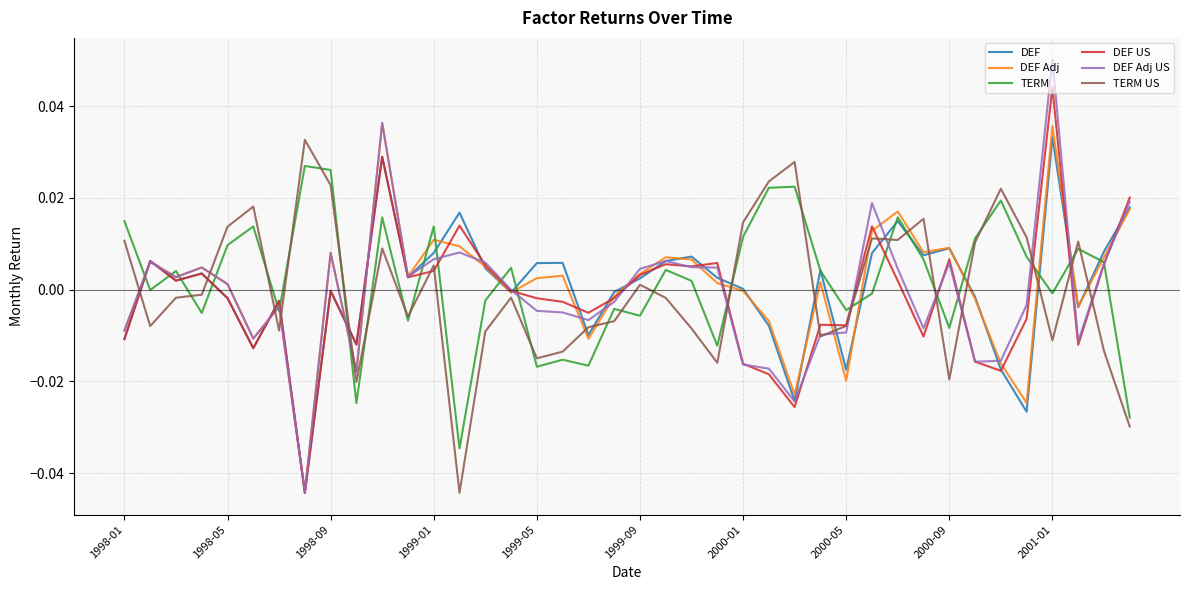

True or false: DEF and TERM intersect in this chart.

True